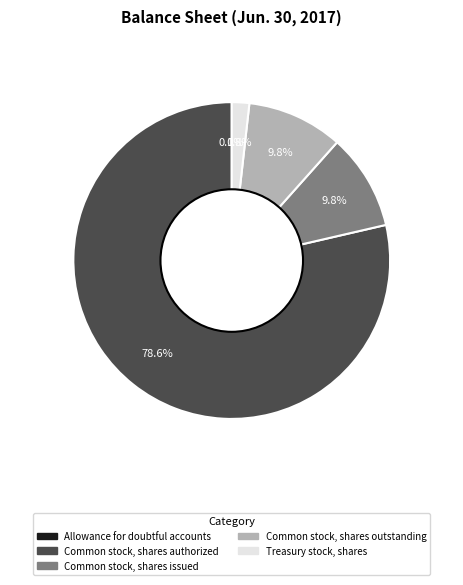

Which has a higher value, Treasury stock, shares or Common stock, shares issued?

Common stock, shares issued